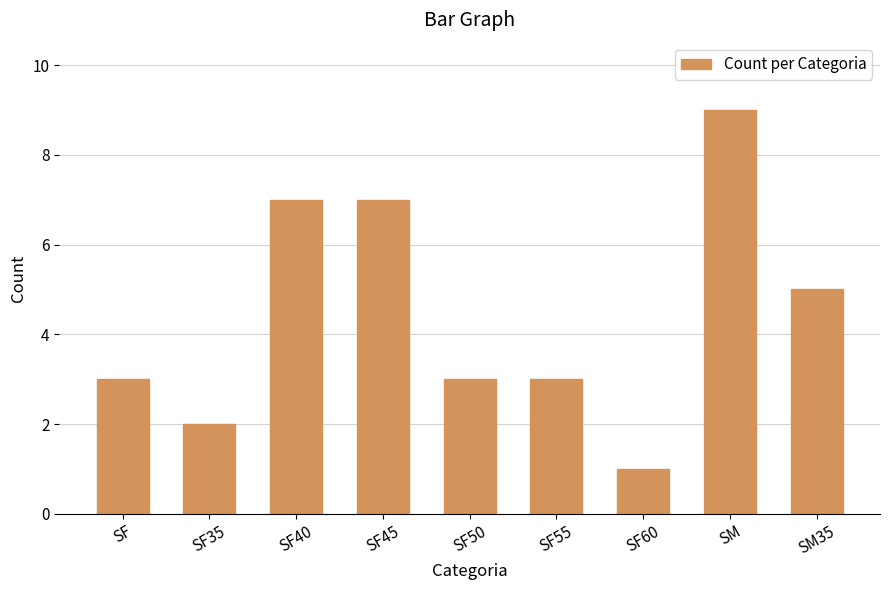

The chart shows a value of 7 at SF45. True or false?

True